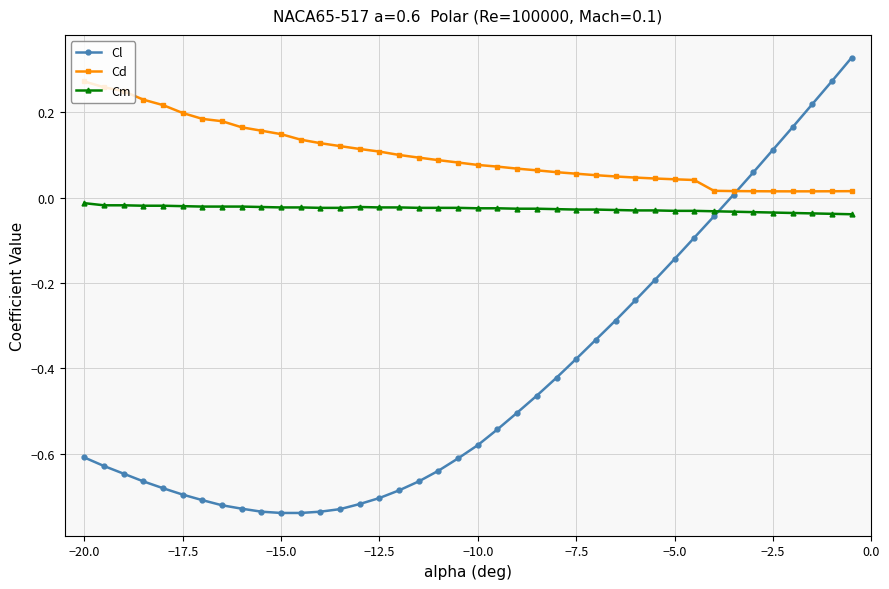

Does the chart have visible grid lines?

Yes